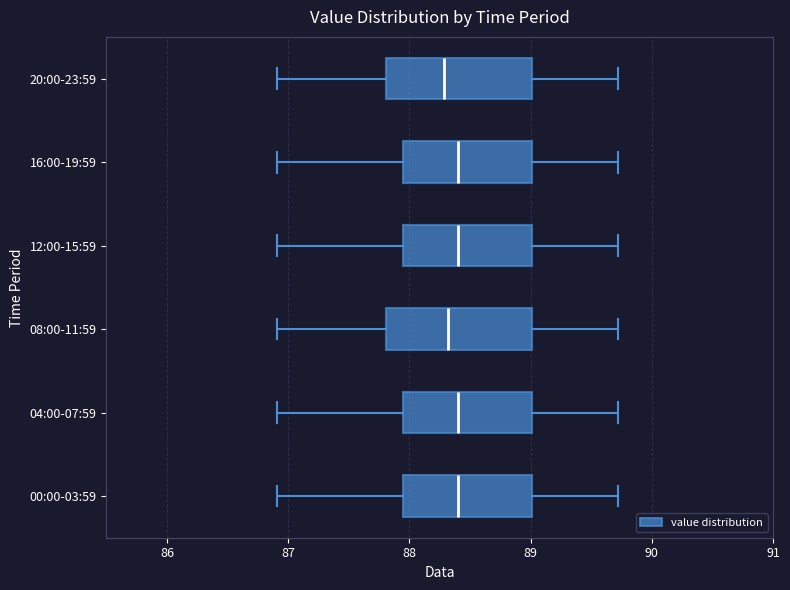

Reading bottom to top, read every box against the x-axis: the position of its median line, the range the box covers, and the ends of its whiskers. The values are not printed on the chart, so give them approximately, as read against the axis.

00:00-03:59: median 88.4, box 88.0 to 89.0, whiskers 86.9 to 89.7
04:00-07:59: median 88.4, box 88.0 to 89.0, whiskers 86.9 to 89.7
08:00-11:59: median 88.3, box 87.8 to 89.0, whiskers 86.9 to 89.7
12:00-15:59: median 88.4, box 88.0 to 89.0, whiskers 86.9 to 89.7
16:00-19:59: median 88.4, box 88.0 to 89.0, whiskers 86.9 to 89.7
20:00-23:59: median 88.3, box 87.8 to 89.0, whiskers 86.9 to 89.7